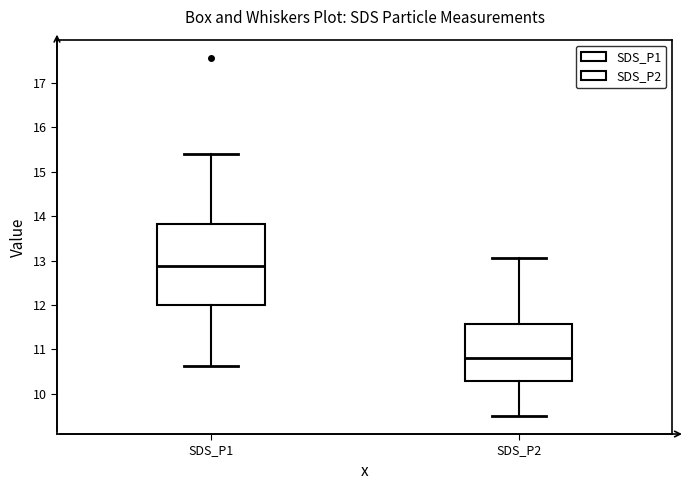

Which box has the lowest median line?

SDS_P2